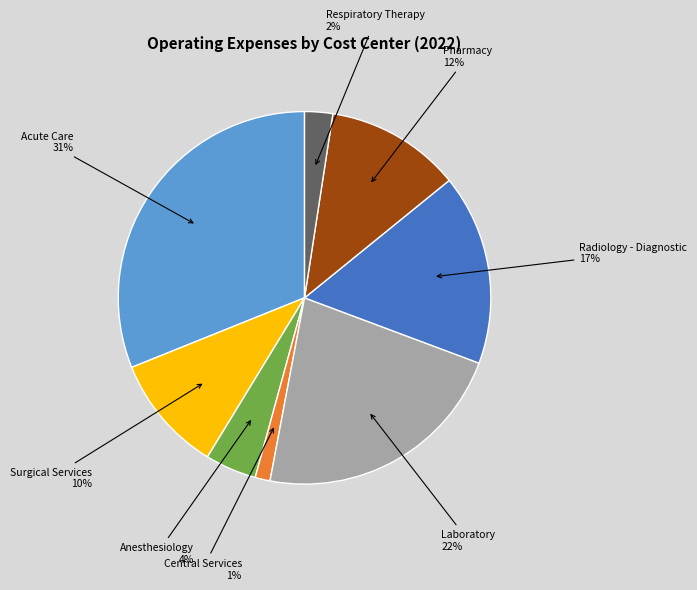

What percentage is the Anesthesiology slice, to the nearest percent?

4%